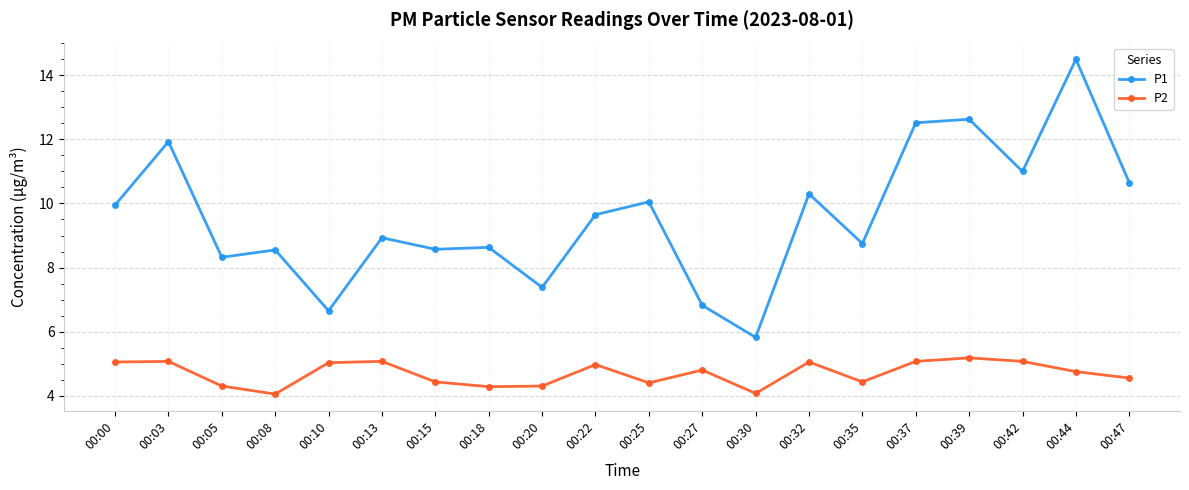

How many data points does each series have?

20